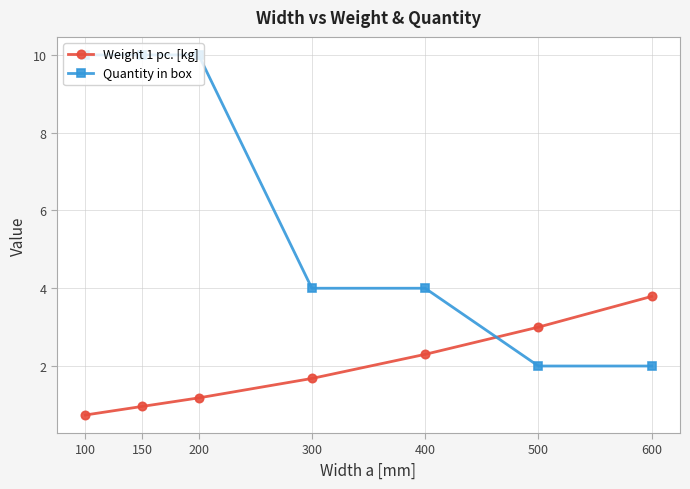

Does the chart have visible grid lines?

Yes